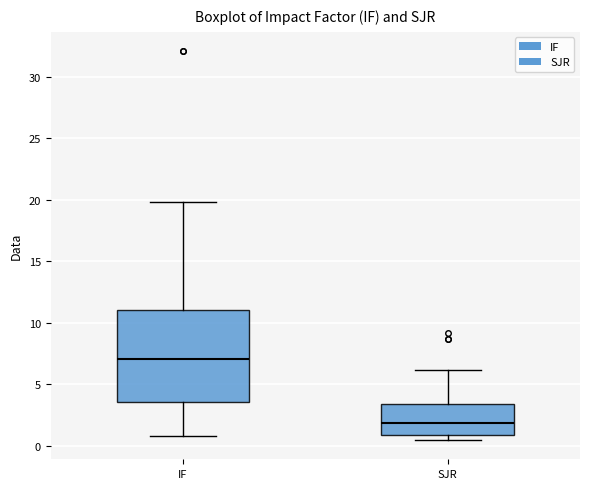

Where does the median line of the box for SJR sit on the y-axis? The values are not printed on the chart, so give them approximately, as read against the axis.

2.0